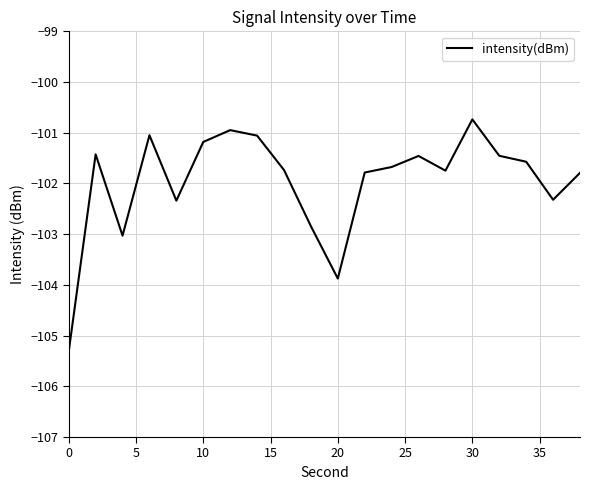

What is the difference between the maximum and minimum values?

4.6